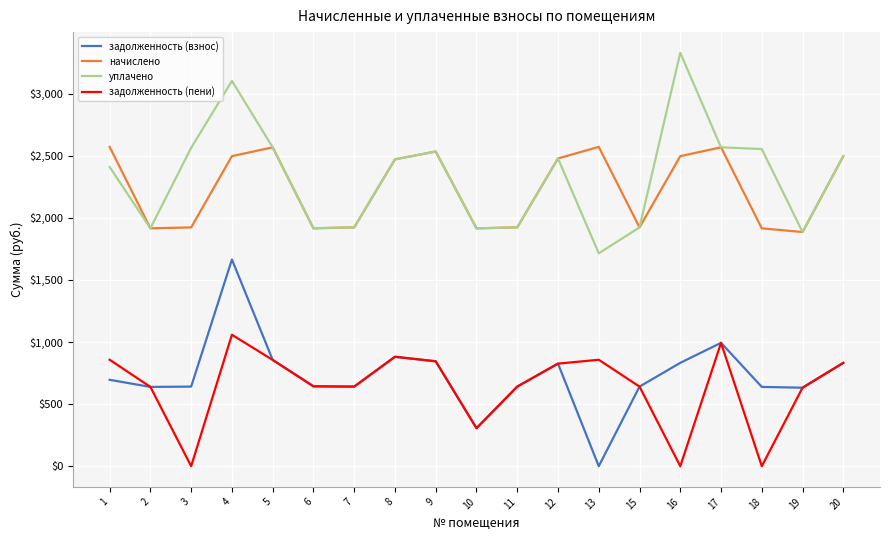

Count the number of categories in the chart.

19